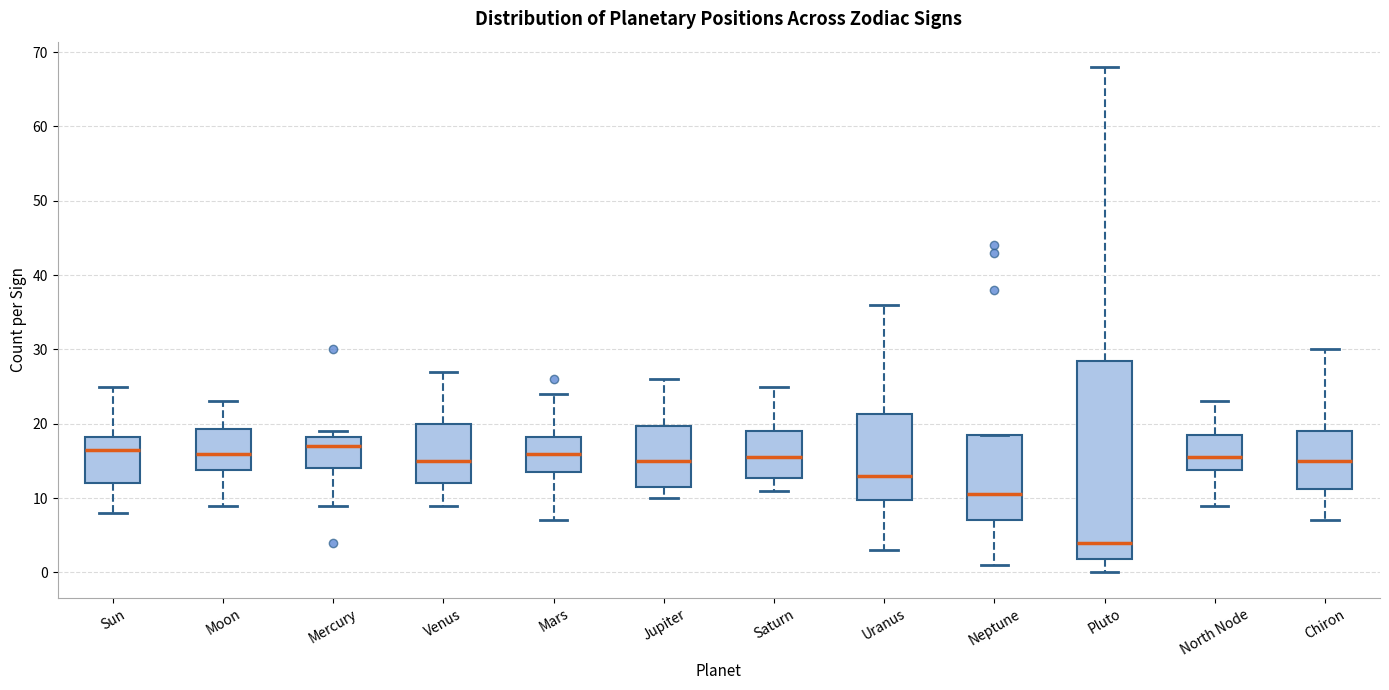

Where does the median line of the box for Moon sit on the y-axis? The values are not printed on the chart, so give them approximately, as read against the axis.

16